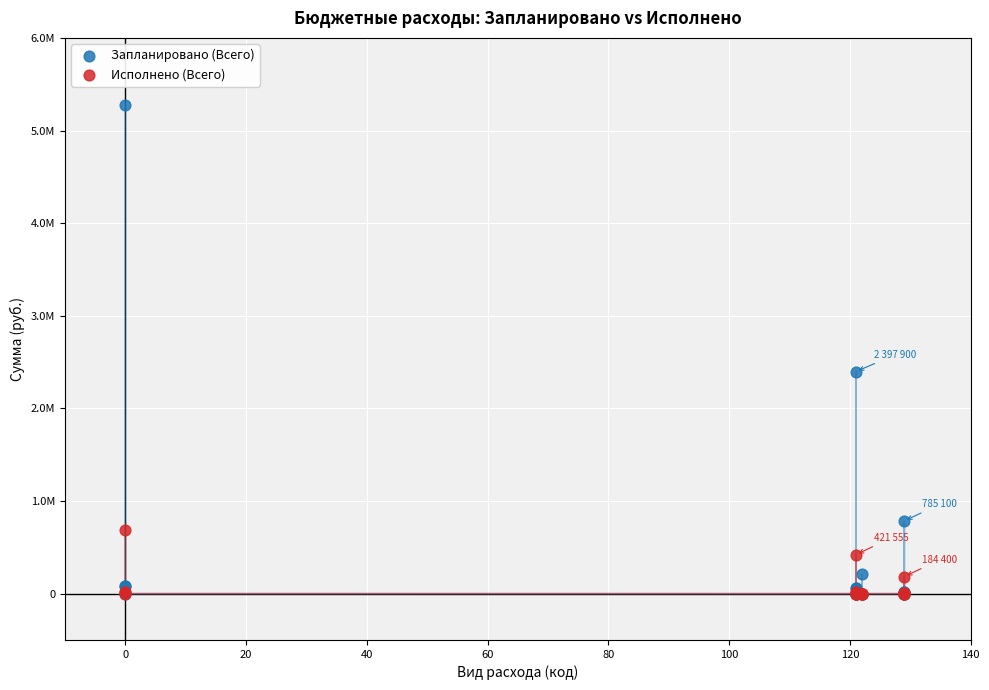

What are all the series names shown in the legend?

Запланировано (Всего), Исполнено (Всего)